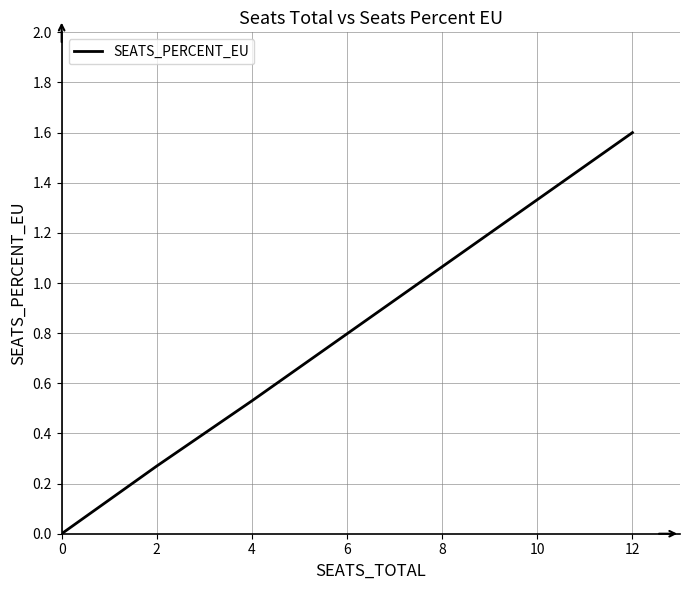

Is it true that the value at 0 is -0.6?

False